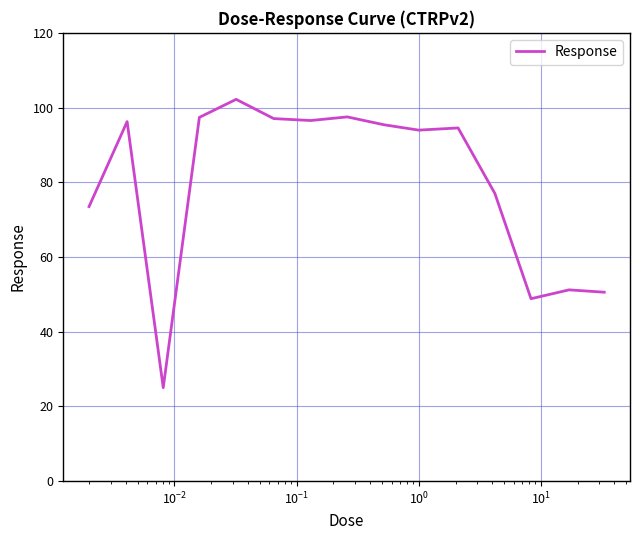

Does the chart display data point markers on the line(s)?

No